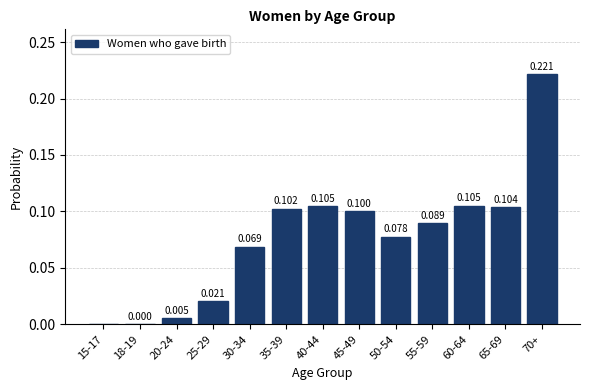

Count the number of values greater than 0.

12